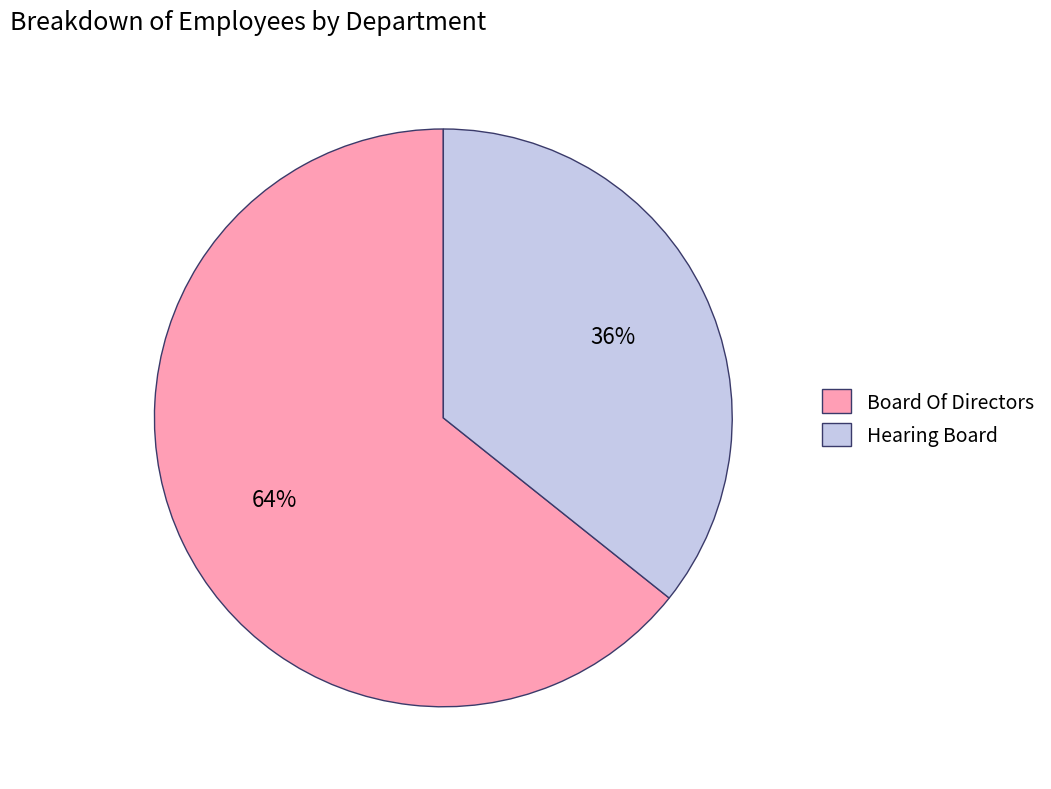

To the nearest percent, what is the combined percentage of Hearing Board and Board Of Directors?

100%